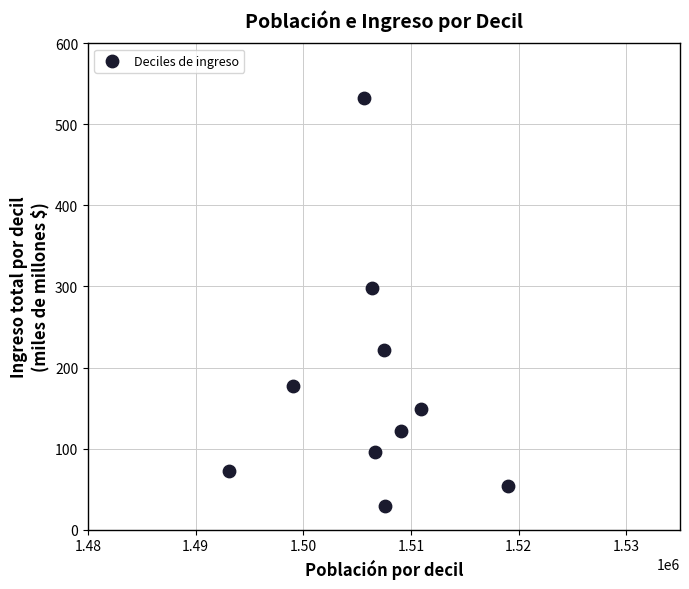

What Y value in the scatter plot is closest to 280?

298.1